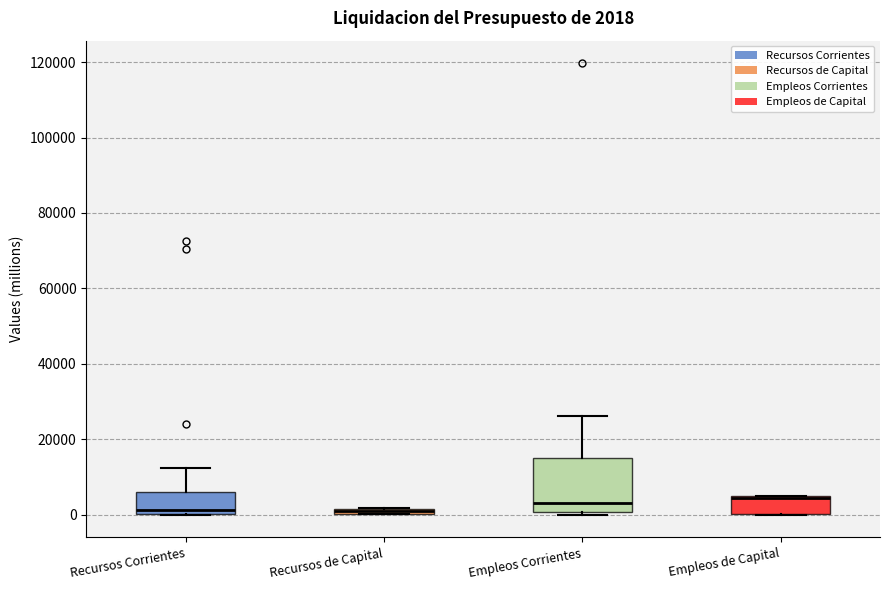

Which box is the tallest, from its lower edge to its upper edge?

Empleos Corrientes